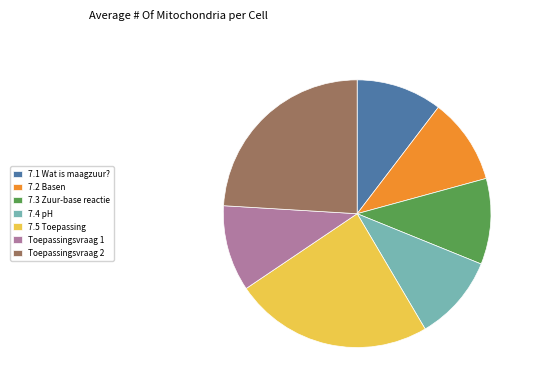

Is the sum of Toepassingsvraag 2 and 7.1 Wat is maagzuur? greater than half?

No